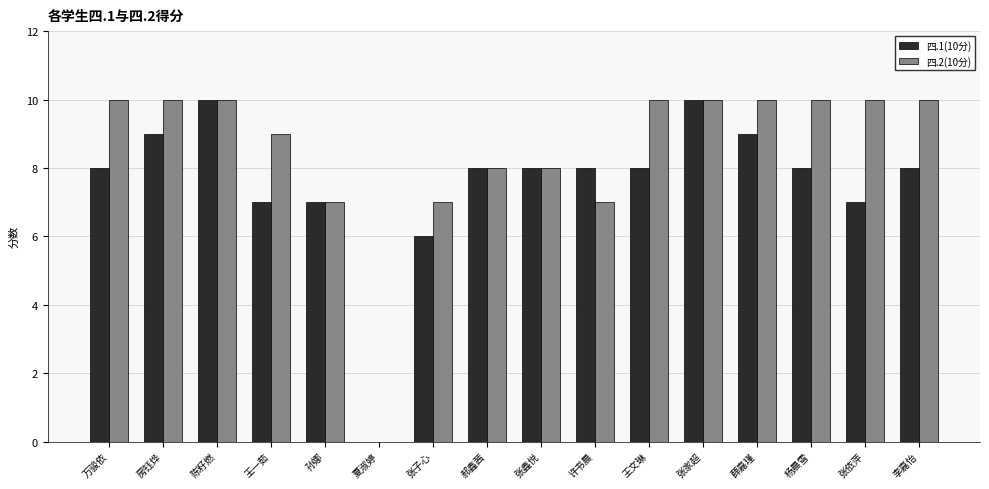

How many categories are shown in the chart?

16